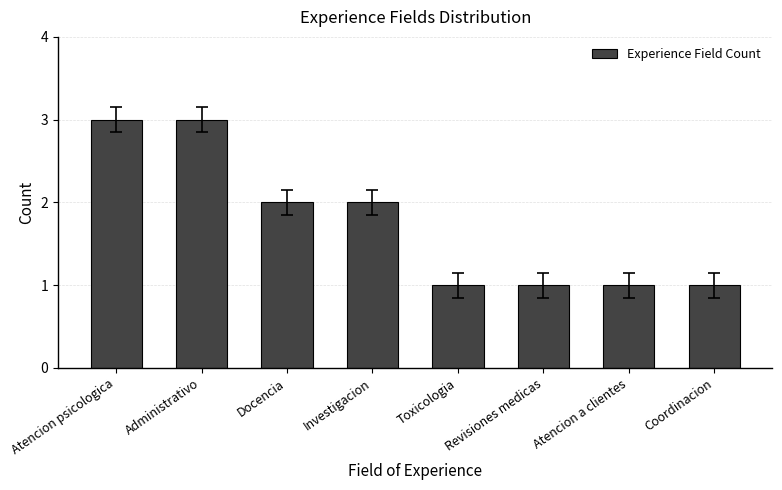

How many bars are there in total?

8